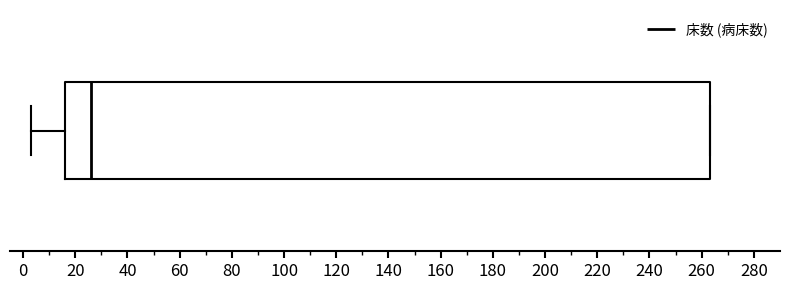

Read this box plot against the x-axis: the position of the median line, the range covered by the box, and the ends of both whiskers. The values are not printed on the chart, so give them approximately, as read against the axis.

median 26, box 16 to 264, whiskers 4 to 264